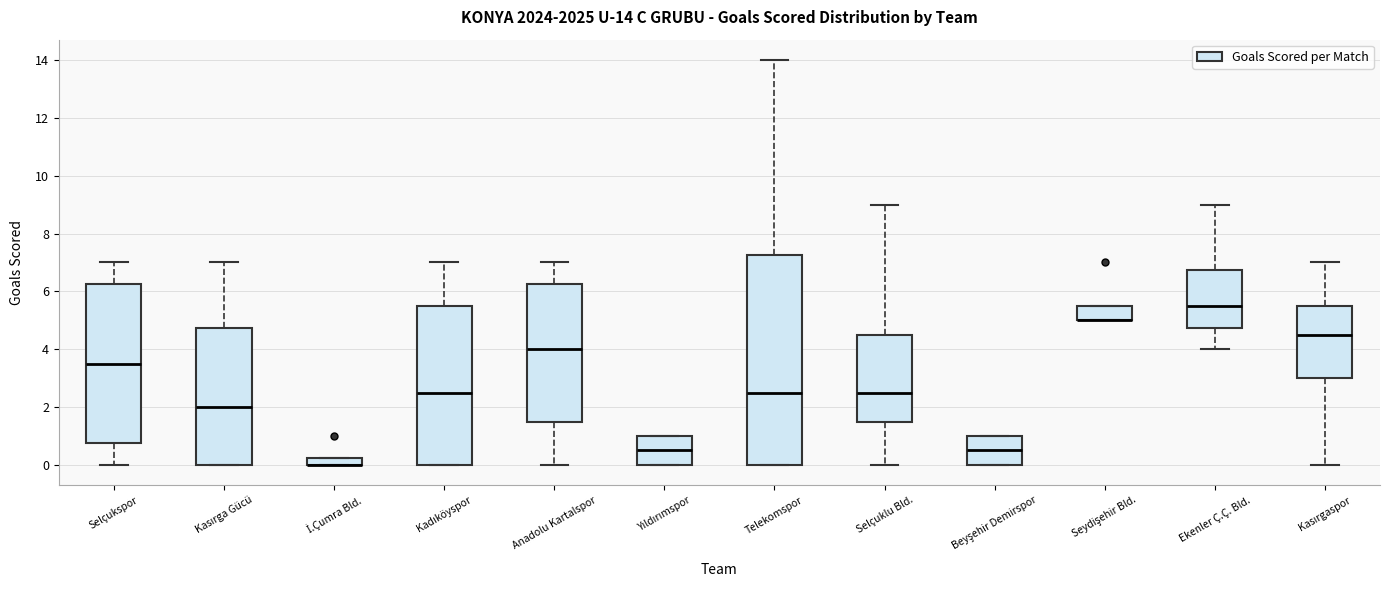

Which box is the tallest, from its lower edge to its upper edge?

Telekomspor